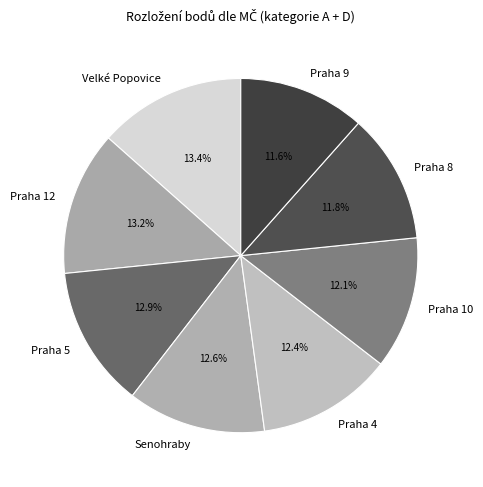

Do Praha 5 and Praha 4 together represent more than half of the pie?

No